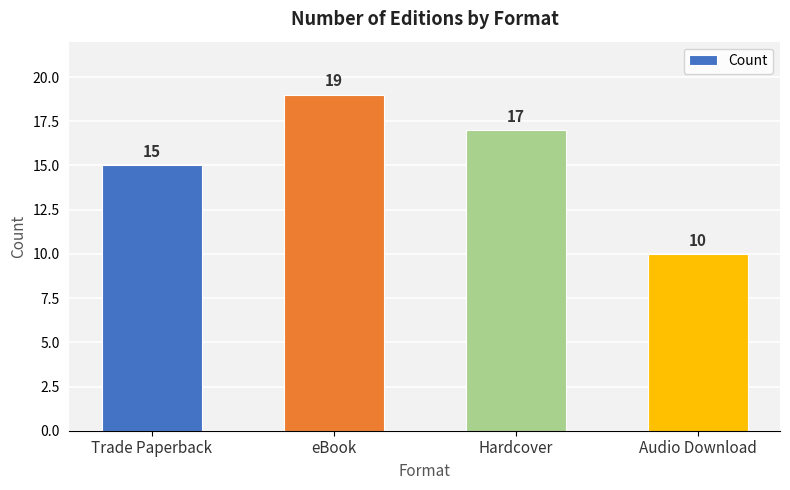

What is the average value?

15